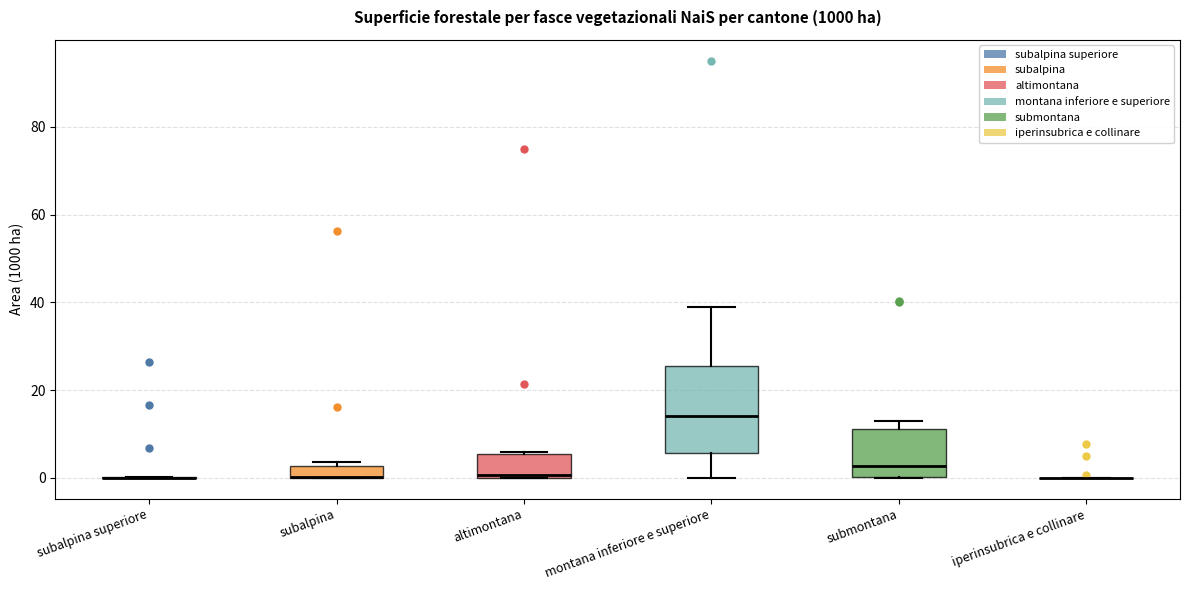

Comparing the boxes themselves (not the whiskers), which one is the tallest?

montana inferiore e superiore